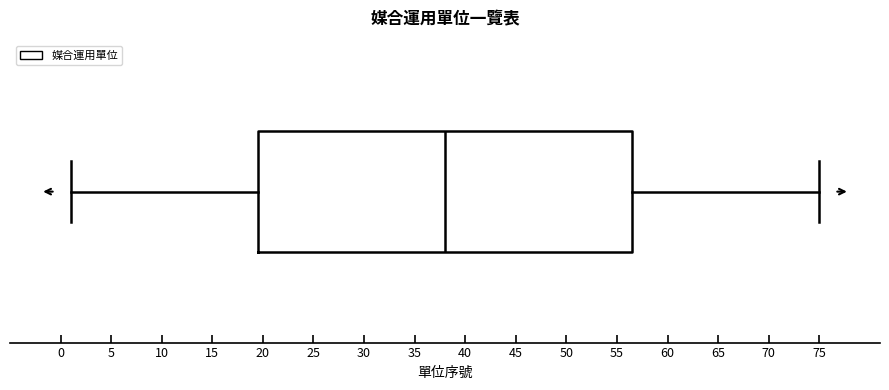

Where does the left whisker of the box end on the x-axis? The values are not printed on the chart, so give them approximately, as read against the axis.

1.0